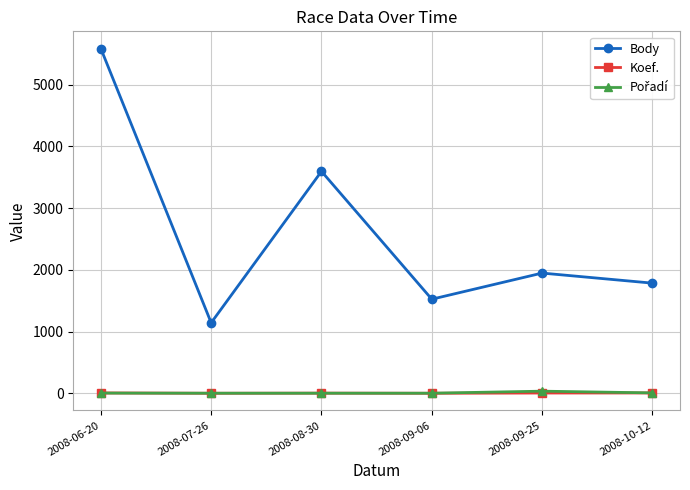

What is the difference between the maximum and second lowest values in the Body series?

4058